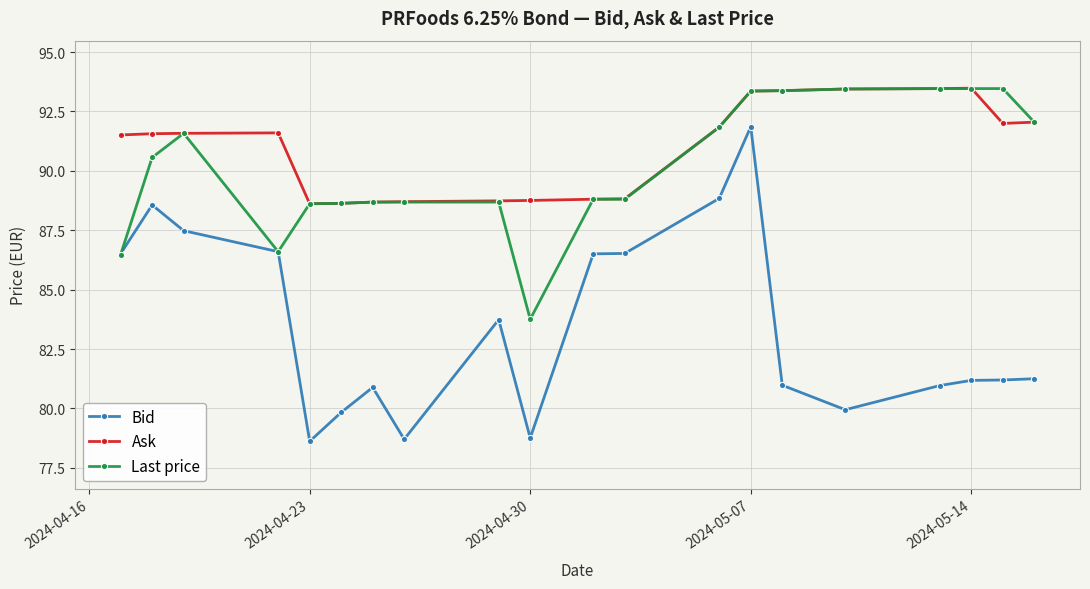

What is the value of the Ask point at the 4th from the left?

91.6